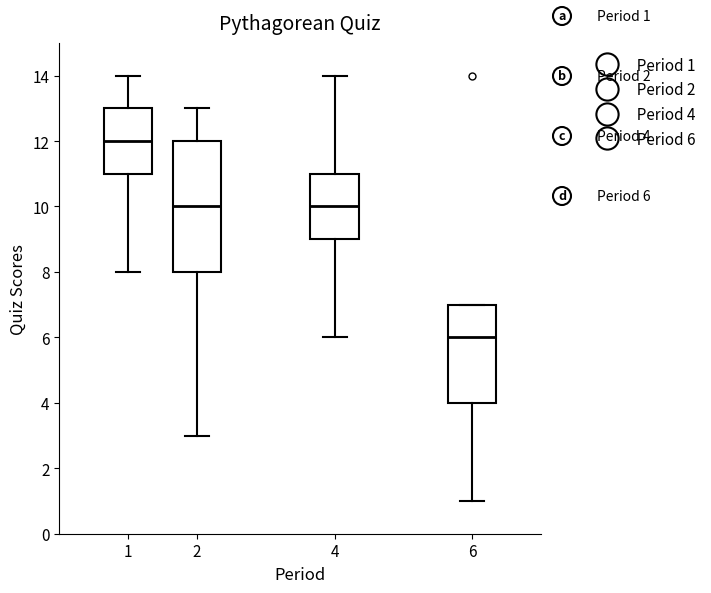

Where does the lower whisker of the box at x = 1 end on the y-axis? The values are not printed on the chart, so give them approximately, as read against the axis.

8